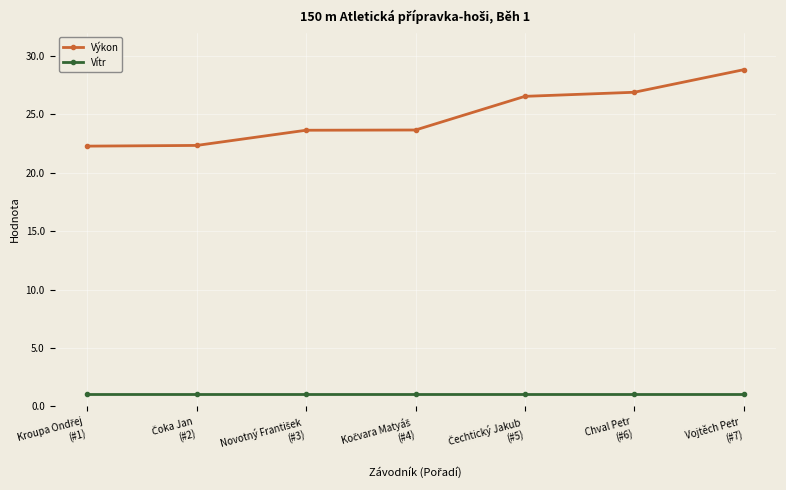

True or false: Výkon and Vítr intersect in this chart.

False